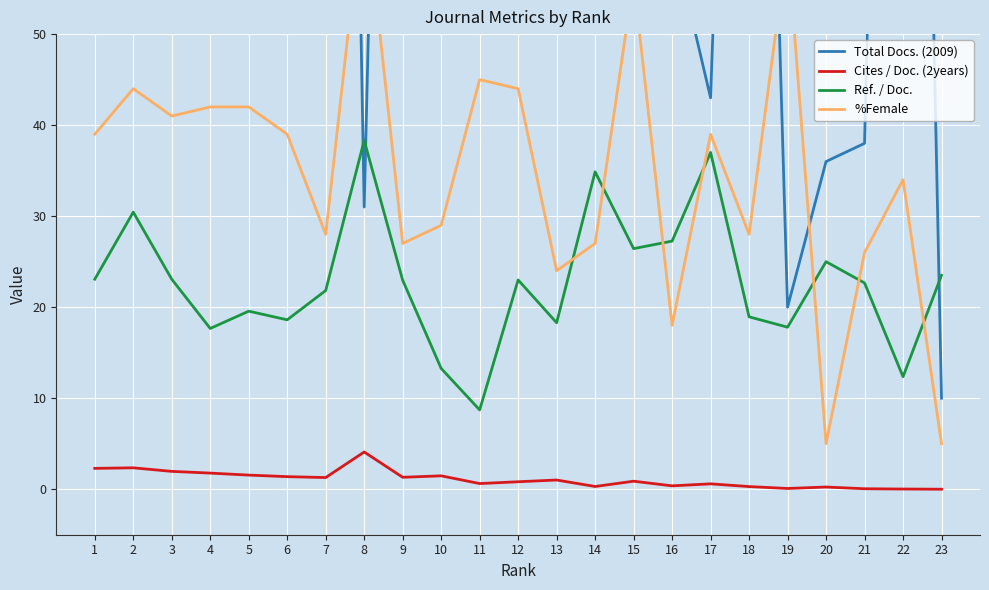

Reading right to left, transcribe all the data shown in this chart.

Total Docs. (2009): 10.0	211.0	38.0	36.0	20.0	163.0	43.0	61.0	65.0	54.0	119.0	167.0	52.0	94.0	206.0	31.0	264.0	341.0	63.0	207.0	255.0	335.0	88.0
Cites / Doc. (2years): 0.0	0.0	0.1	0.2	0.1	0.3	0.6	0.4	0.9	0.3	1.0	0.8	0.6	1.5	1.3	4.1	1.3	1.4	1.6	1.8	2.0	2.4	2.3
Ref. / Doc.: 23.5	12.4	22.7	25.0	17.8	18.9	37.0	27.3	26.4	34.9	18.3	23.0	8.7	13.3	23.0	38.3	21.8	18.6	19.6	17.7	23.1	30.4	23.1
%Female: 5.0	34.0	26.0	5.0	60.0	28.0	39.0	18.0	56.0	27.0	24.0	44.0	45.0	29.0	27.0	66.0	28.0	39.0	42.0	42.0	41.0	44.0	39.0